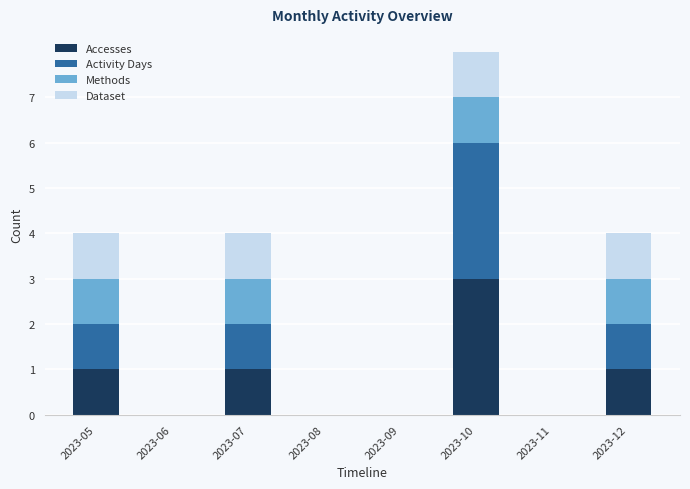

Are the bars grouped side by side (vs. stacked)?

No